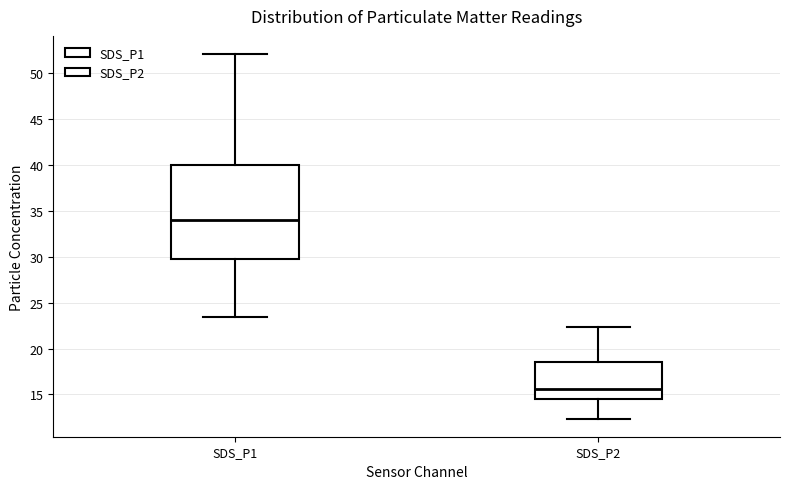

Which box is the tallest, from its lower edge to its upper edge?

SDS_P1